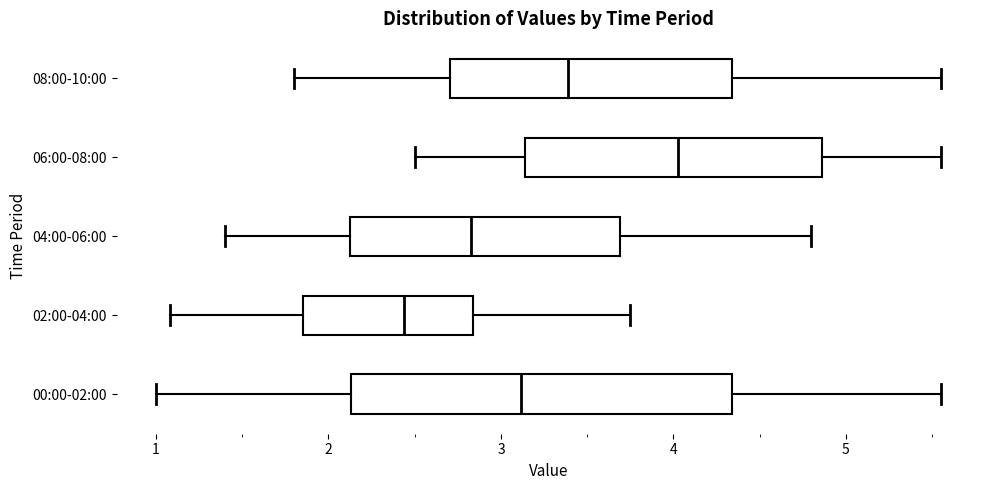

Which box's median line is the furthest to the right?

06:00-08:00